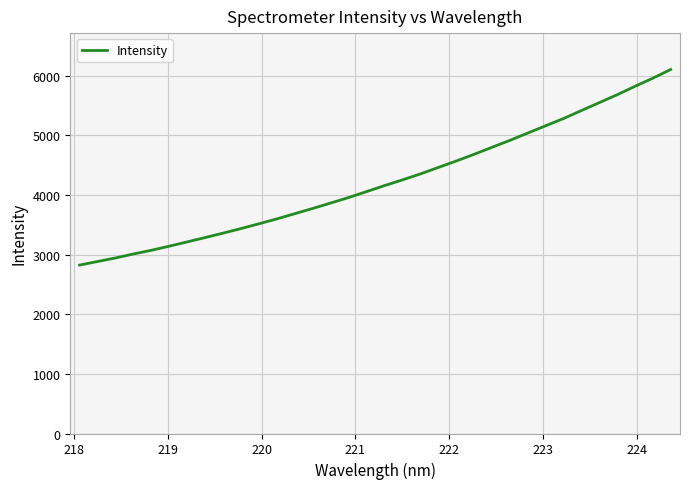

What is the maximum value shown in the chart?

6103.2